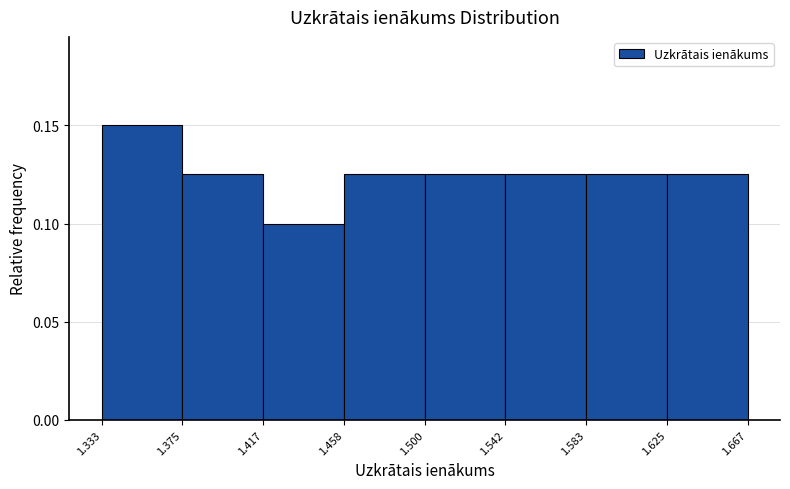

Over which range of the x-axis is the bar tallest?

1.333 to 1.375